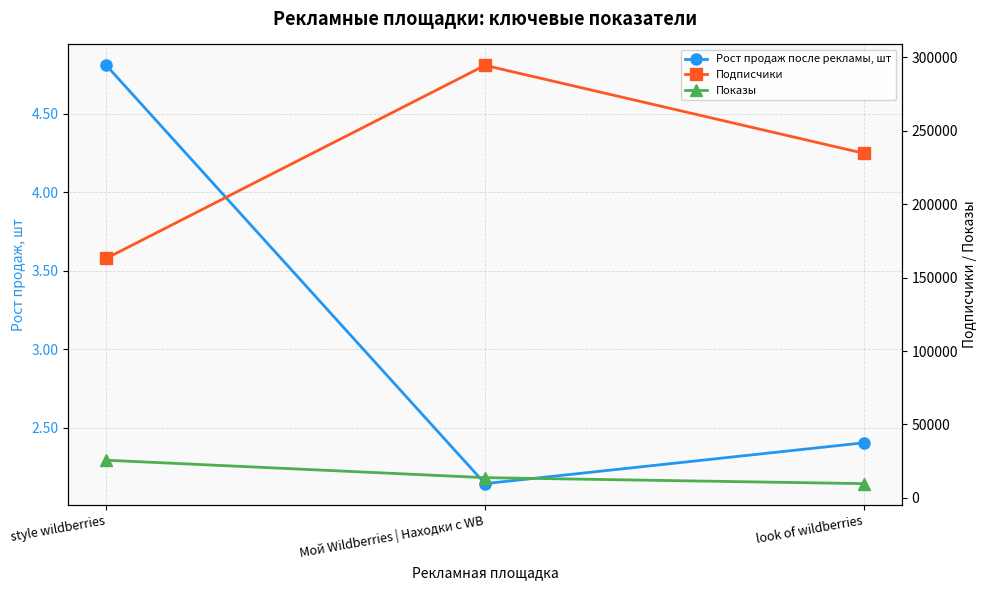

What is the label of the 1st point from the right?

look of wildberries